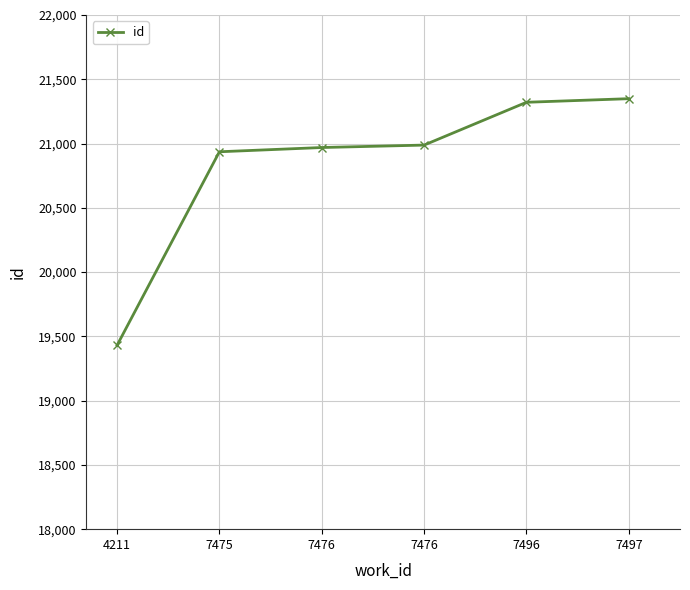

How many values are below 20988?

3